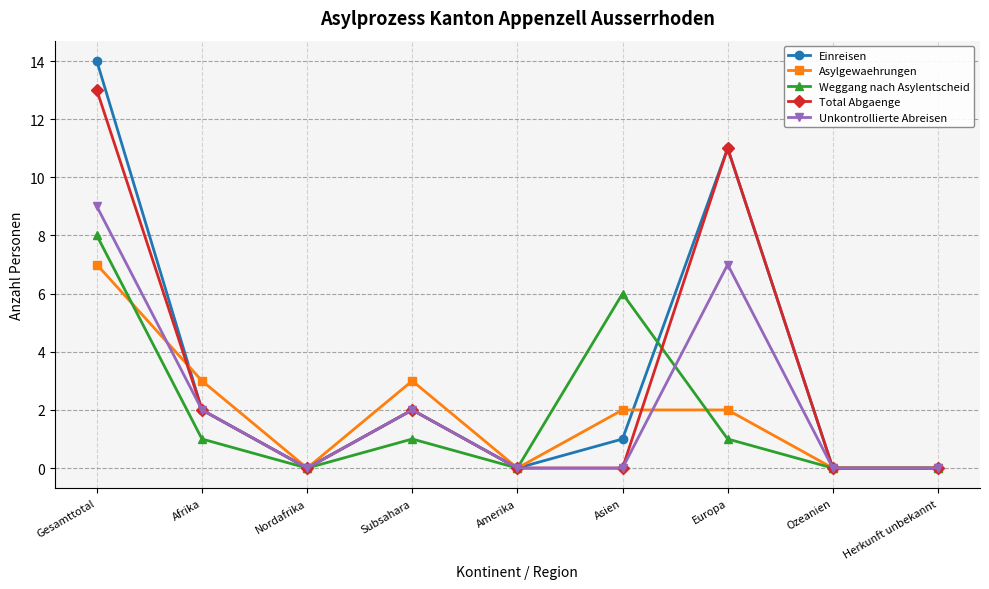

What is the maximum value shown in the chart?

14